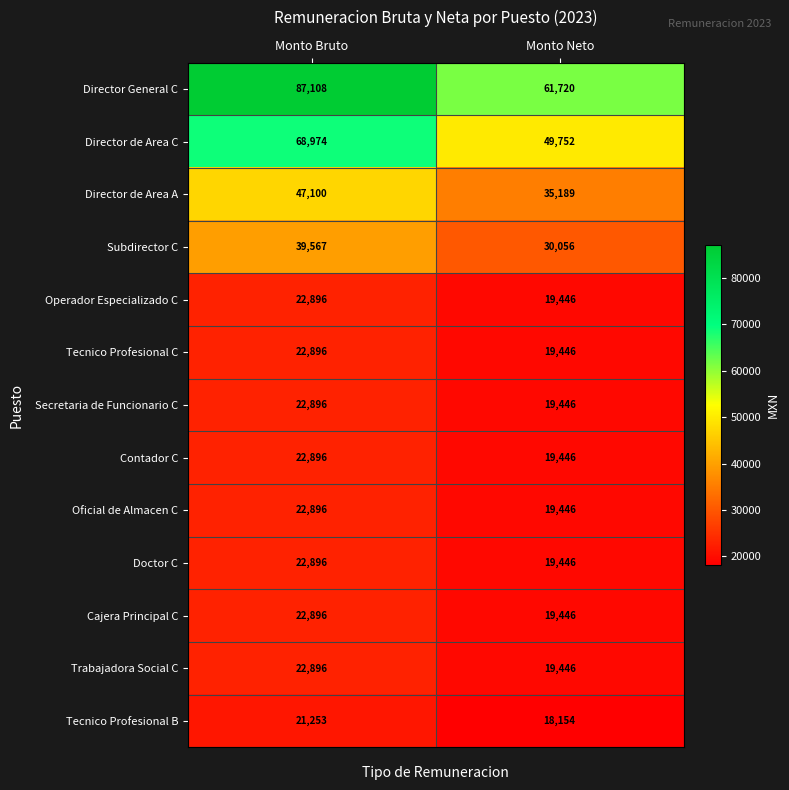

Reading right to left, transcribe all the data shown in this chart.

Director General C: 61720	87108
Director de Area C: 49752	68974
Director de Area A: 35189	47100
Subdirector C: 30056	39567
Operador Especializado C: 19446	22896
Tecnico Profesional C: 19446	22896
Secretaria de Funcionario C: 19446	22896
Contador C: 19446	22896
Oficial de Almacen C: 19446	22896
Doctor C: 19446	22896
Cajera Principal C: 19446	22896
Trabajadora Social C: 19446	22896
Tecnico Profesional B: 18154	21253